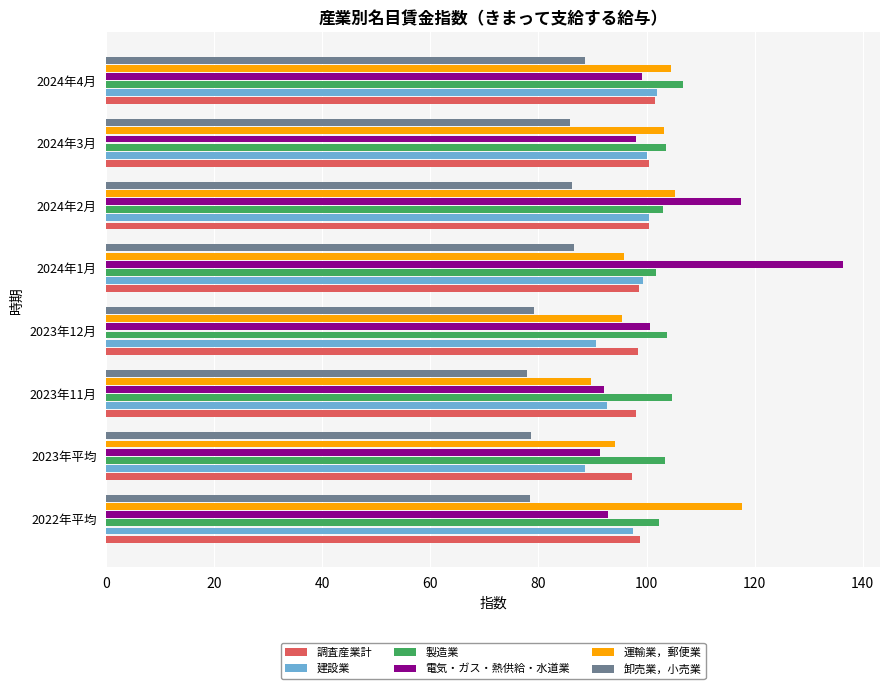

How many values in the 建設業 series are below 99?

4